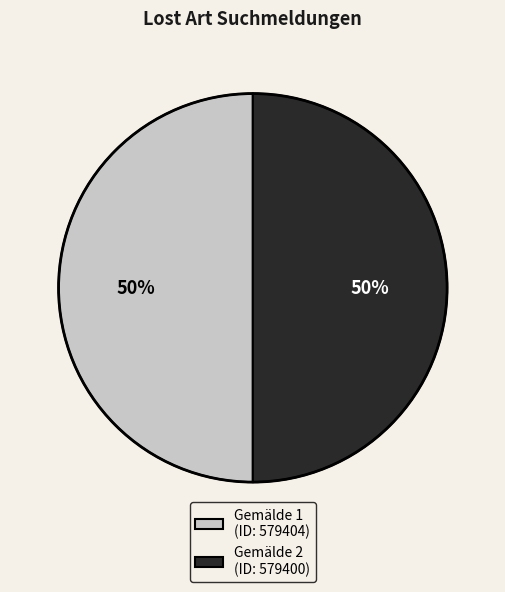

Approximately how many times larger is the value at Gemälde 1 (ID: 579404) compared to Gemälde 2 (ID: 579400)?

1.0